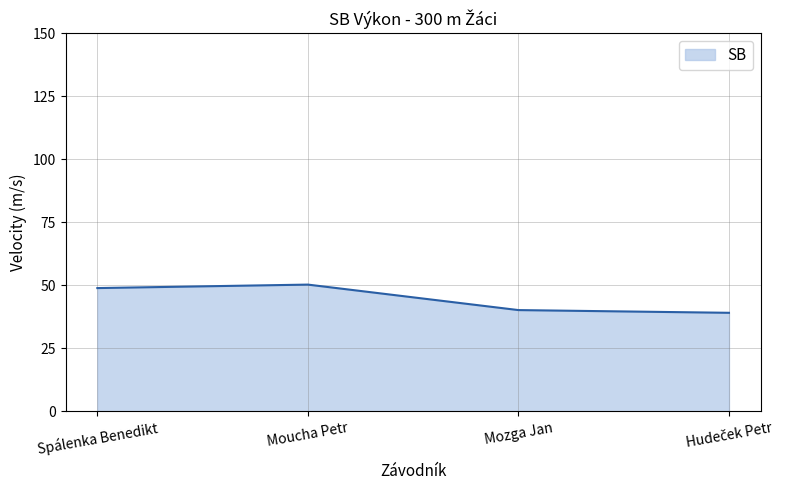

True or false: the data shows 40.1 at Mozga Jan.

True